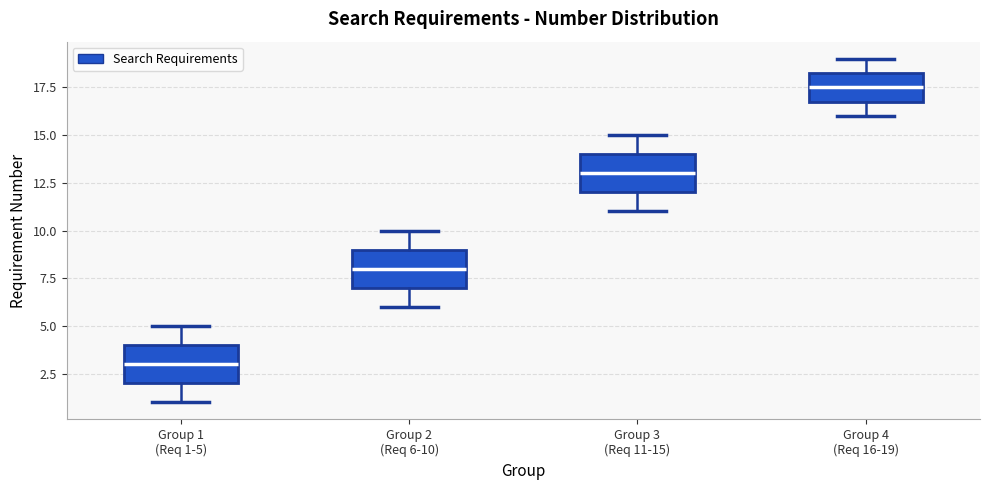

Reading left to right, transcribe this box plot: for each box, give where its median line is, the range the box spans, and where its two whiskers end, as read against the y-axis. The values are not printed on the chart, so give them approximately, as read against the axis.

Group 1 (Req 1-5): median 3.0, box 2.0 to 4.0, whiskers 1.0 to 5.0
Group 2 (Req 6-10): median 8.0, box 7.0 to 9.0, whiskers 6.0 to 10.0
Group 3 (Req 11-15): median 13.0, box 12.0 to 14.0, whiskers 11.0 to 15.0
Group 4 (Req 16-19): median 17.5, box 17.0 to 18.5, whiskers 16.0 to 19.0